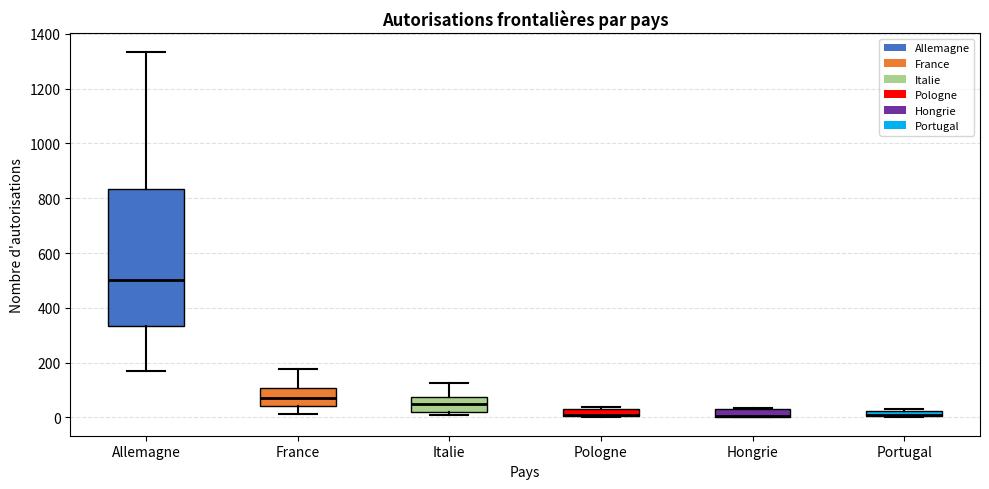

Where is the upper edge of the box for Italie on the y-axis? The values are not printed on the chart, so give them approximately, as read against the axis.

80